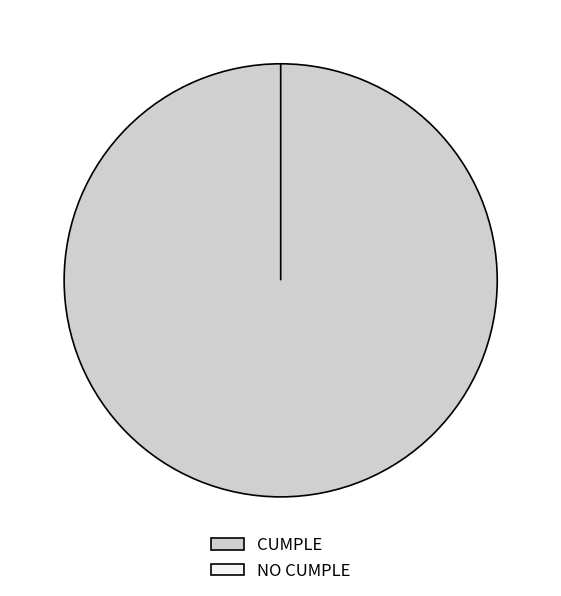

True or false: CUMPLE accounts for 100% of the total.

True